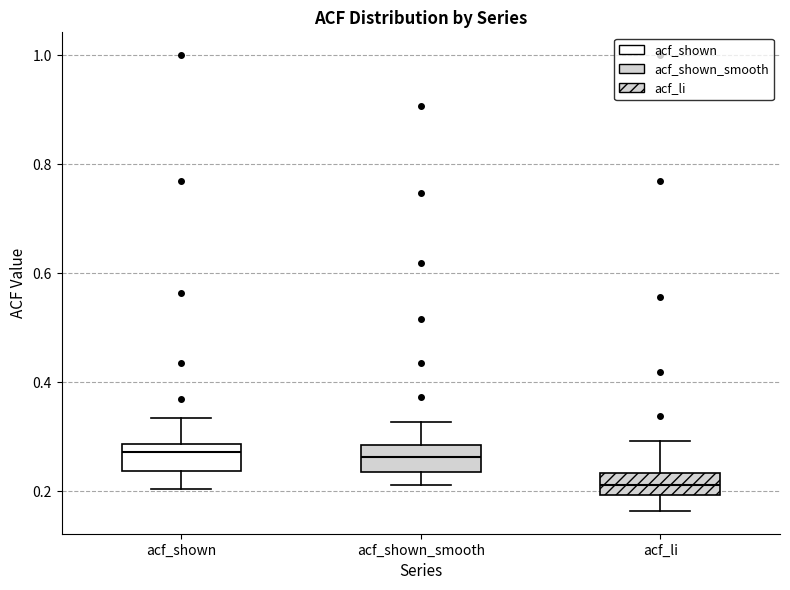

Reading left to right, transcribe this box plot: for each box, give where its median line is, the range the box spans, and where its two whiskers end, as read against the y-axis. The values are not printed on the chart, so give them approximately, as read against the axis.

acf_shown: median 0.28 (just below the box's upper edge), box 0.24 to 0.28, whiskers 0.20 to 0.34
acf_shown_smooth: median 0.26, box 0.24 to 0.28, whiskers 0.22 to 0.32
acf_li: median 0.22, box 0.20 to 0.24, whiskers 0.16 to 0.30